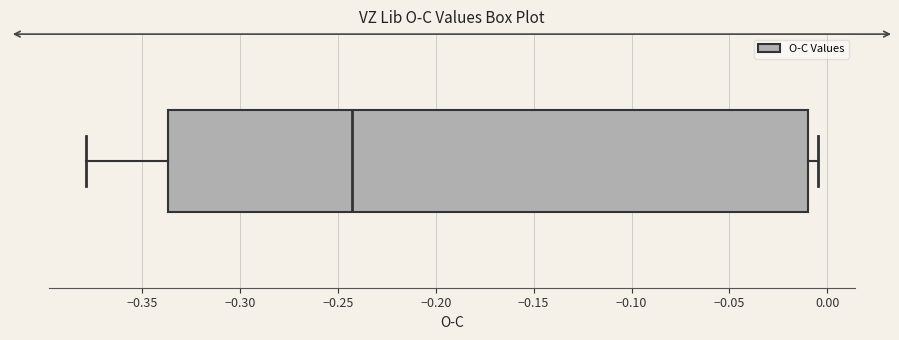

Transcribe this box plot: give where the median line is, the range the box spans, and where the two whiskers end, as read against the x-axis. The values are not printed on the chart, so give them approximately, as read against the axis.

median -0.245, box -0.335 to -0.010, whiskers -0.380 to -0.005